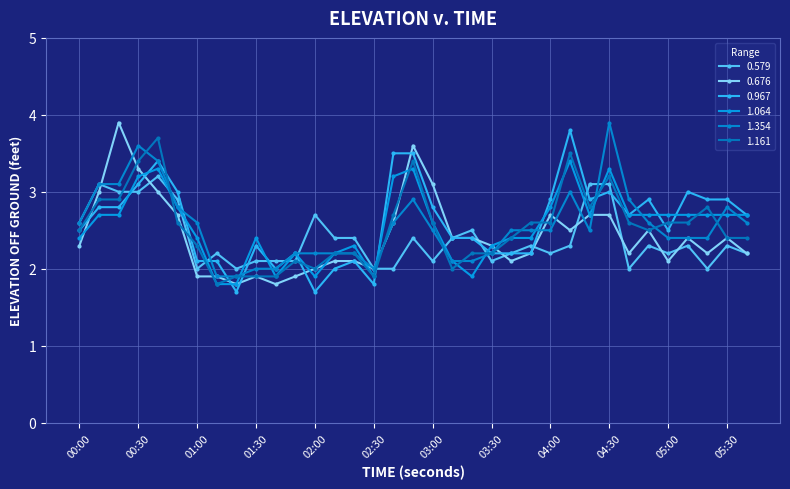

True or false: 0.676 and 1.064 intersect in this chart.

True